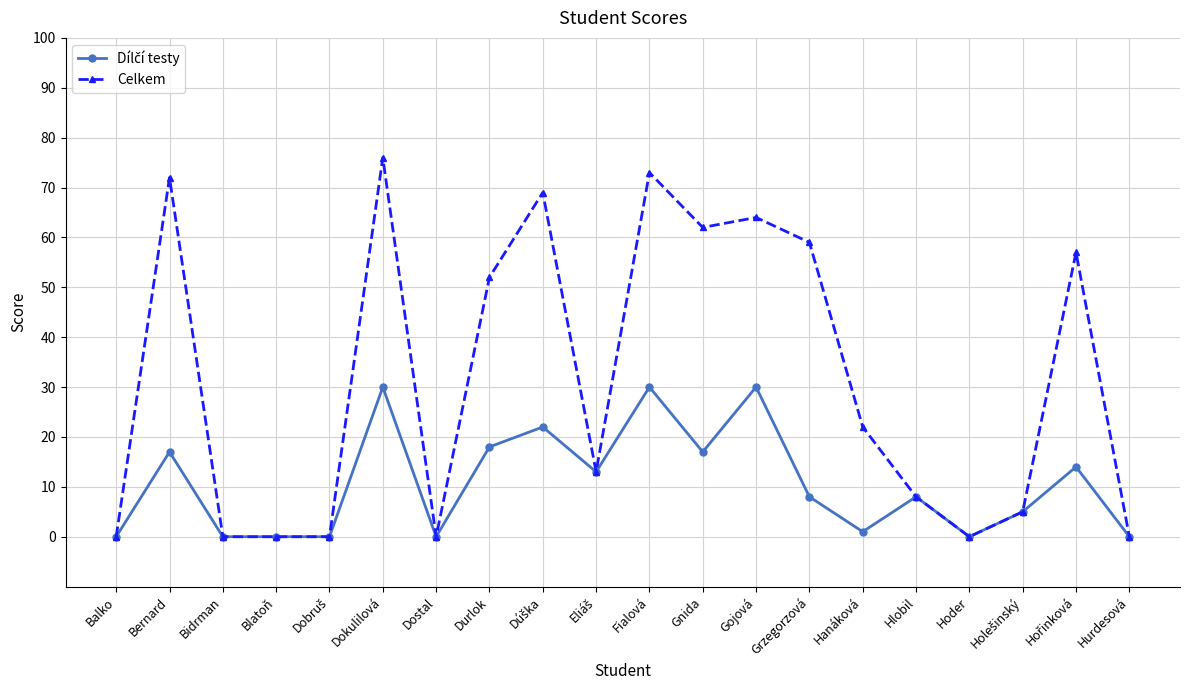

What position from the right is Dokulilová?

15